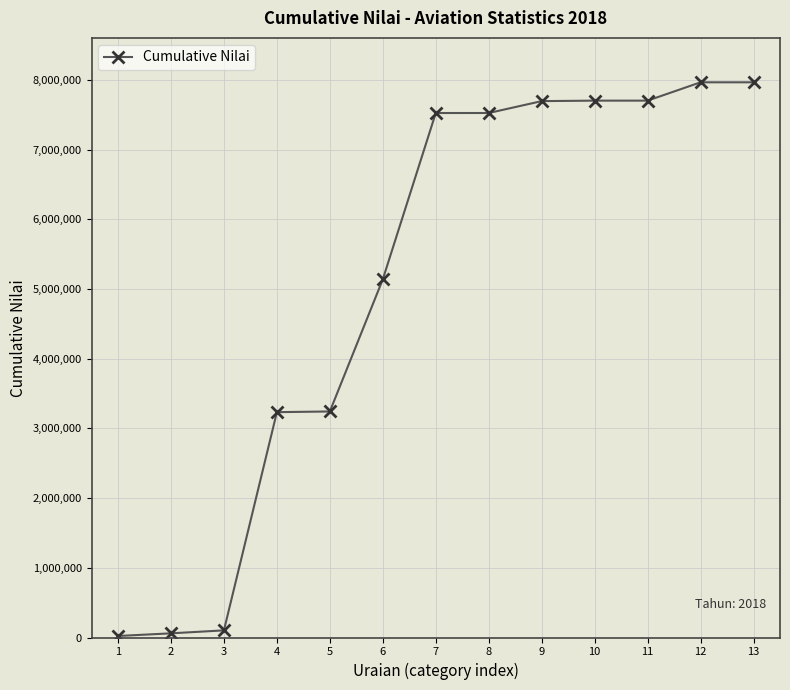

What is the ratio of the value at 4 to the value at 8?

0.4